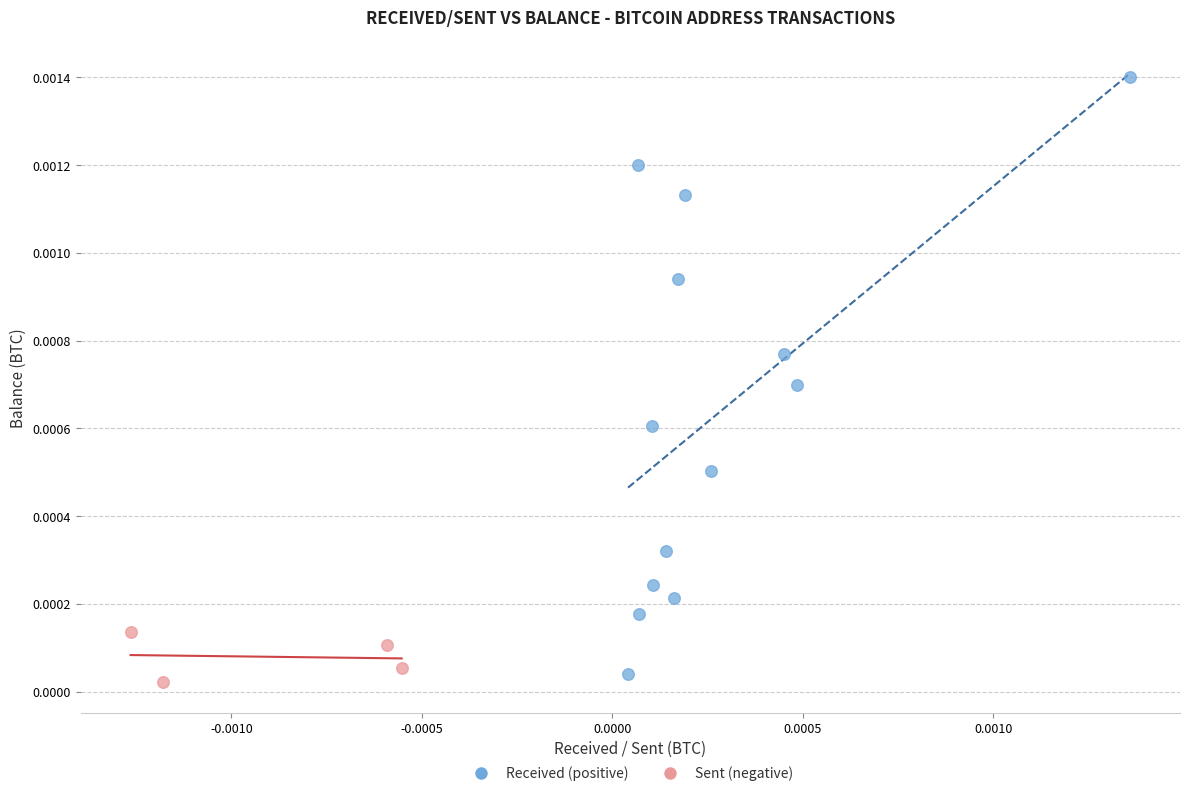

Which series reaches the maximum Y coordinate?

Received (positive)